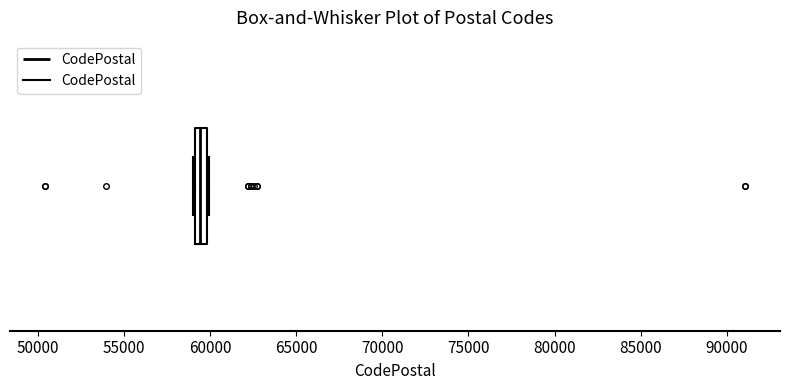

Where does the median line of the box sit on the x-axis? The values are not printed on the chart, so give them approximately, as read against the axis.

59500